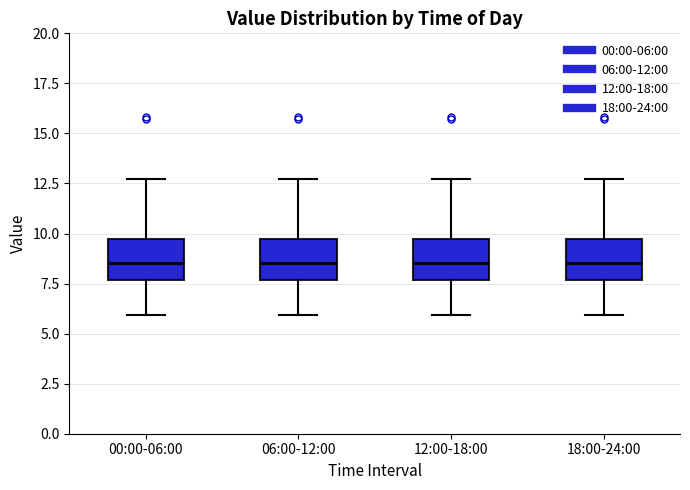

Reading left to right, read every box against the y-axis: the position of its median line, the range the box covers, and the ends of its whiskers. The values are not printed on the chart, so give them approximately, as read against the axis.

00:00-06:00: median 8.5, box 7.5 to 9.5, whiskers 6.0 to 12.5
06:00-12:00: median 8.5, box 7.5 to 9.5, whiskers 6.0 to 12.5
12:00-18:00: median 8.5, box 7.5 to 9.5, whiskers 6.0 to 12.5
18:00-24:00: median 8.5, box 7.5 to 9.5, whiskers 6.0 to 12.5